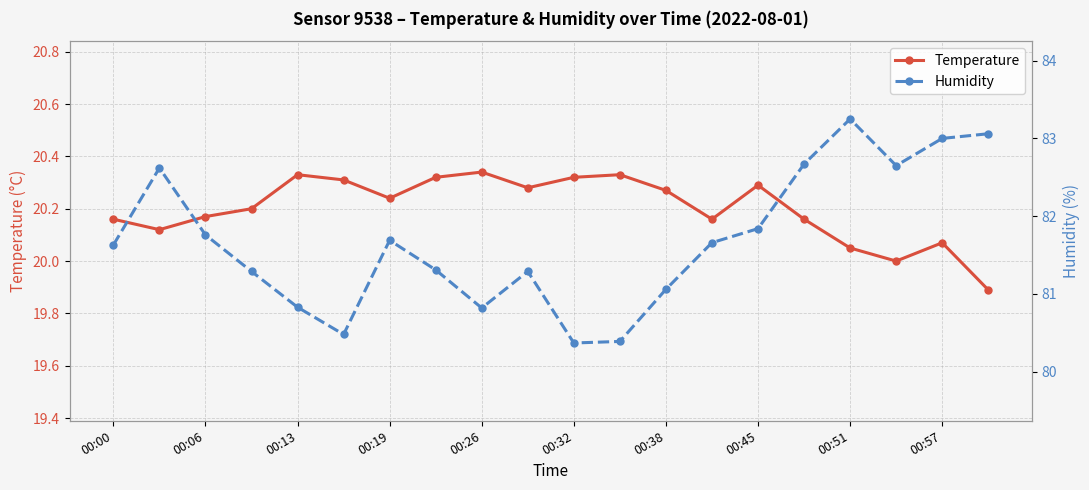

List the series in order of their peak value, highest first.

Humidity, Temperature